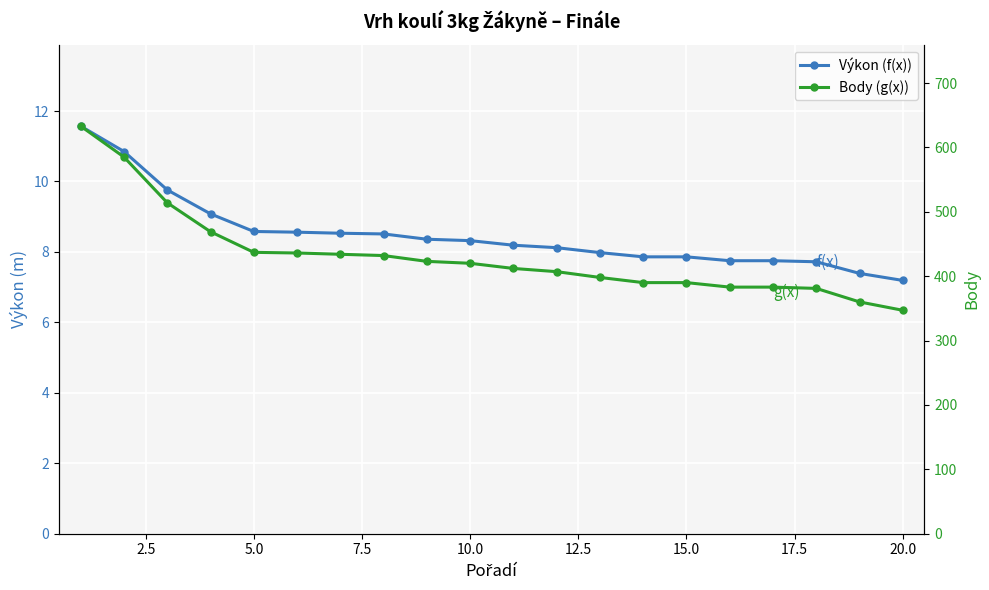

Is this an area chart (filled region under the line)?

No